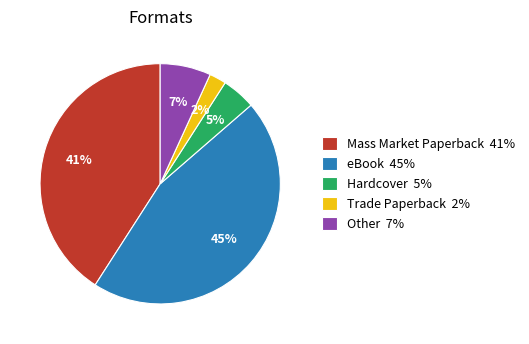

Is there any slice that represents more than half of the pie?

No